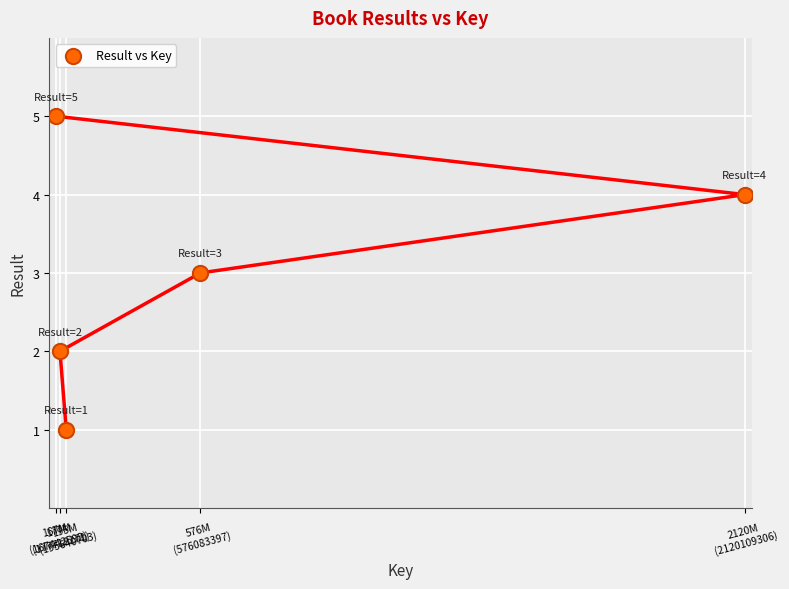

What is the average Y value?

3